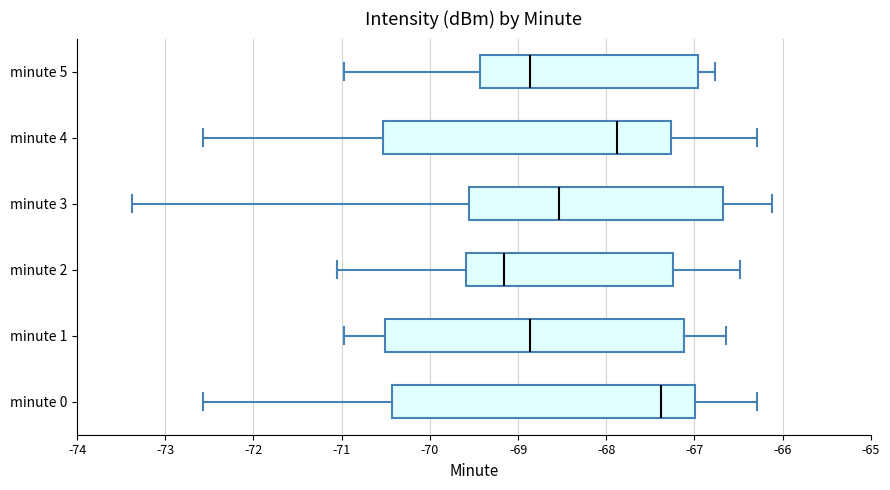

Where is the left edge of the box for minute 4 on the x-axis? The values are not printed on the chart, so give them approximately, as read against the axis.

-70.5